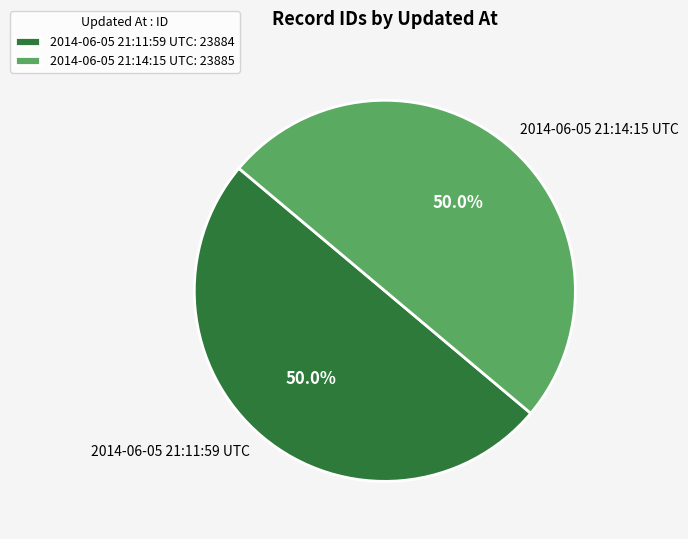

True or false: 2014-06-05 21:11:59 UTC accounts for 38% of the total.

False